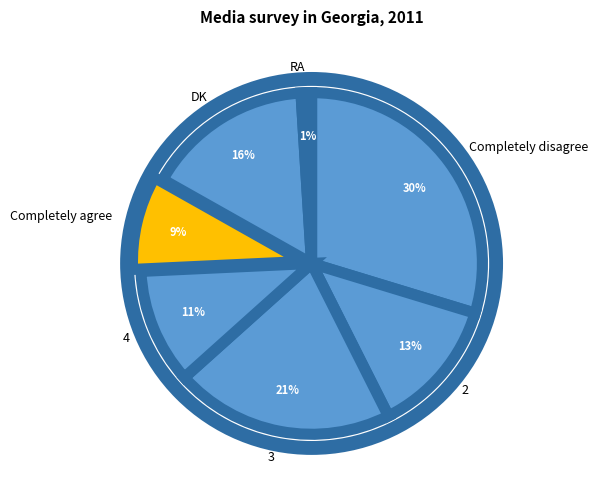

To the nearest percent, what portion does RA represent?

1%